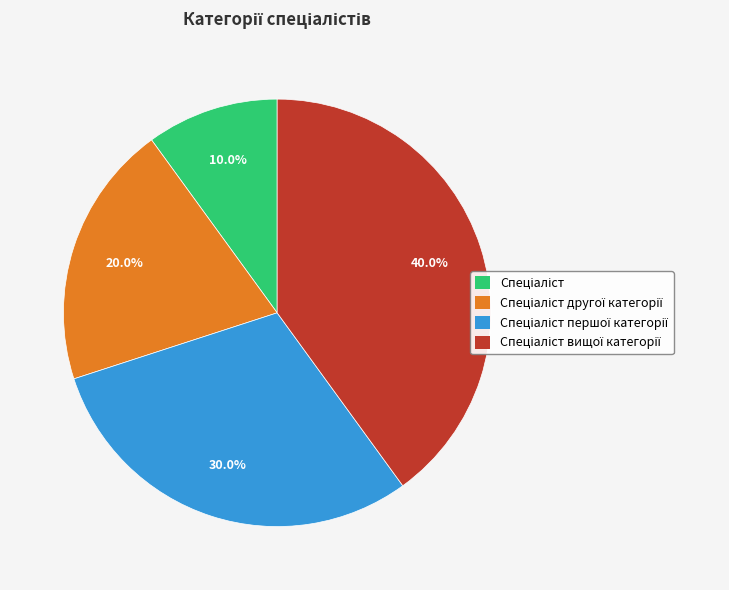

Does any single category account for the majority?

No